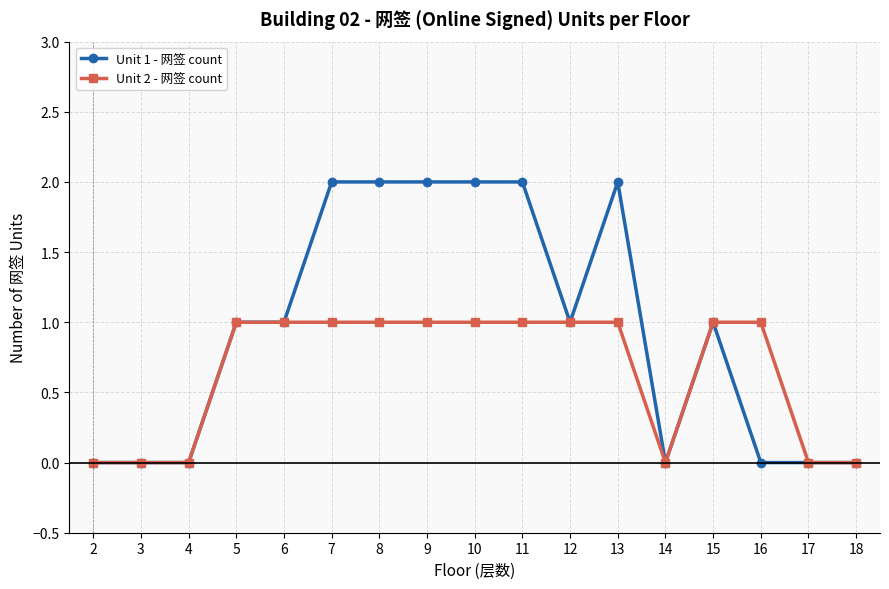

True or false: Unit 1 - 网签 count has more than 1 points higher than both neighbors.

True